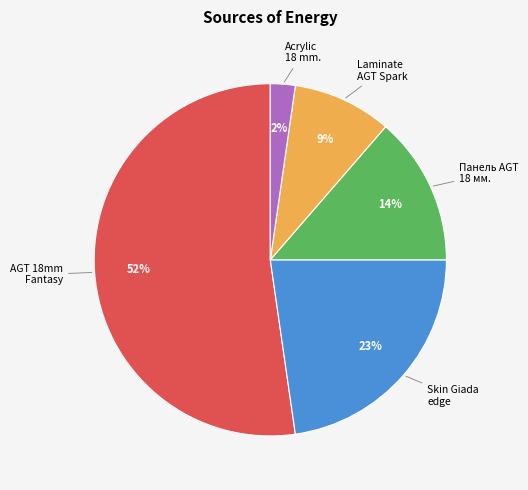

Does any single category account for the majority?

Yes